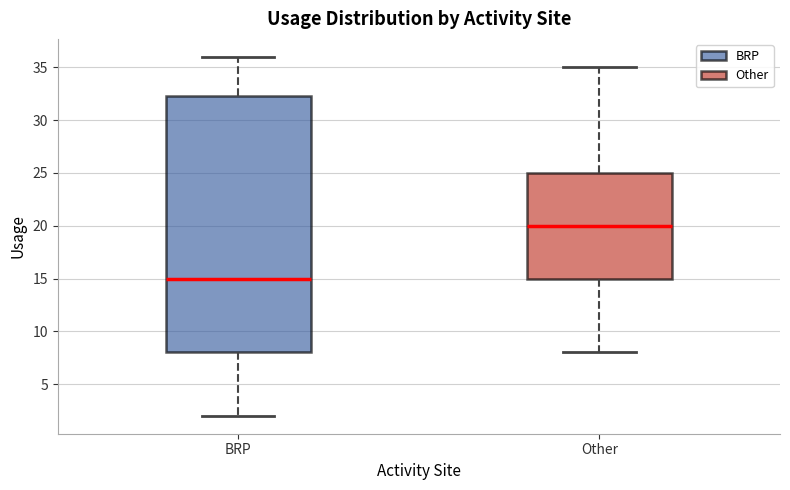

Reading left to right, read every box against the y-axis: the position of its median line, the range the box covers, and the ends of its whiskers. The values are not printed on the chart, so give them approximately, as read against the axis.

BRP: median 15.0, box 8.0 to 32.5, whiskers 2.0 to 36.0
Other: median 20.0, box 15.0 to 25.0, whiskers 8.0 to 35.0